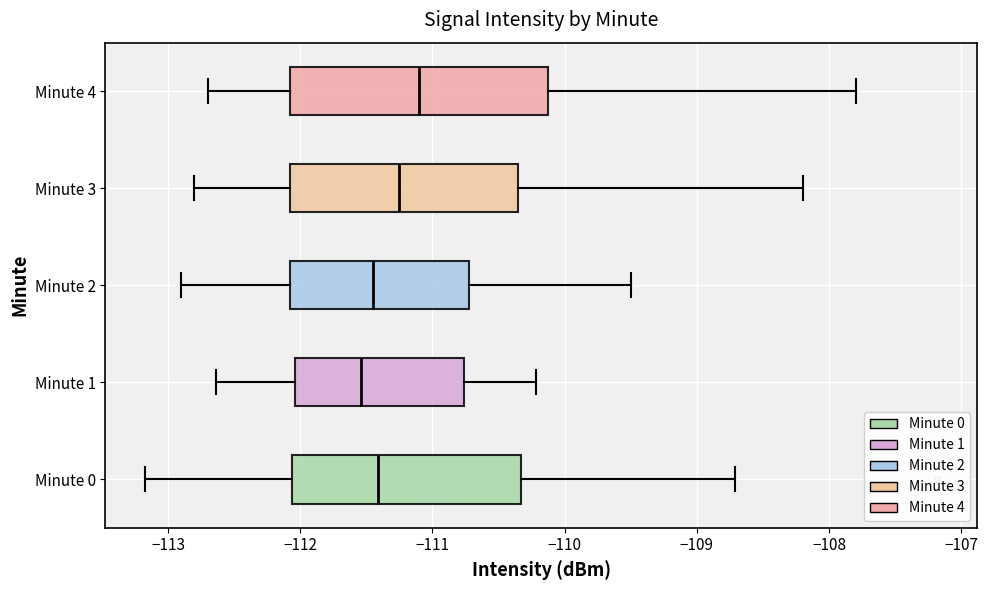

Where does the right whisker of the box for Minute 0 end on the x-axis? The values are not printed on the chart, so give them approximately, as read against the axis.

-108.7